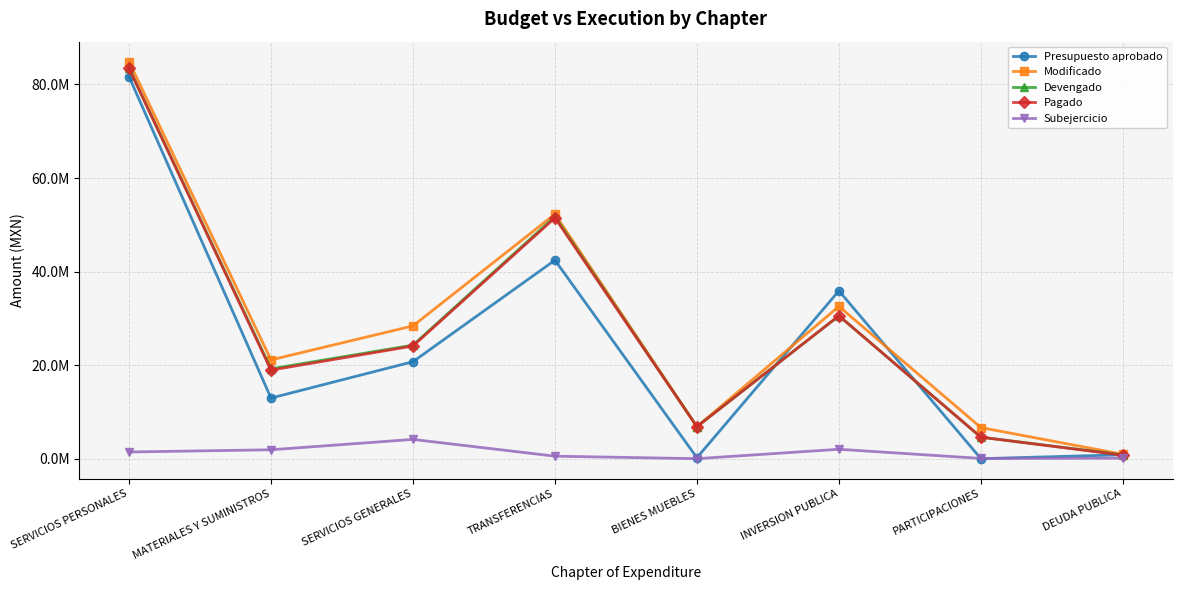

In Modificado, how many points are lower than both neighbors (excluding endpoints)?

2